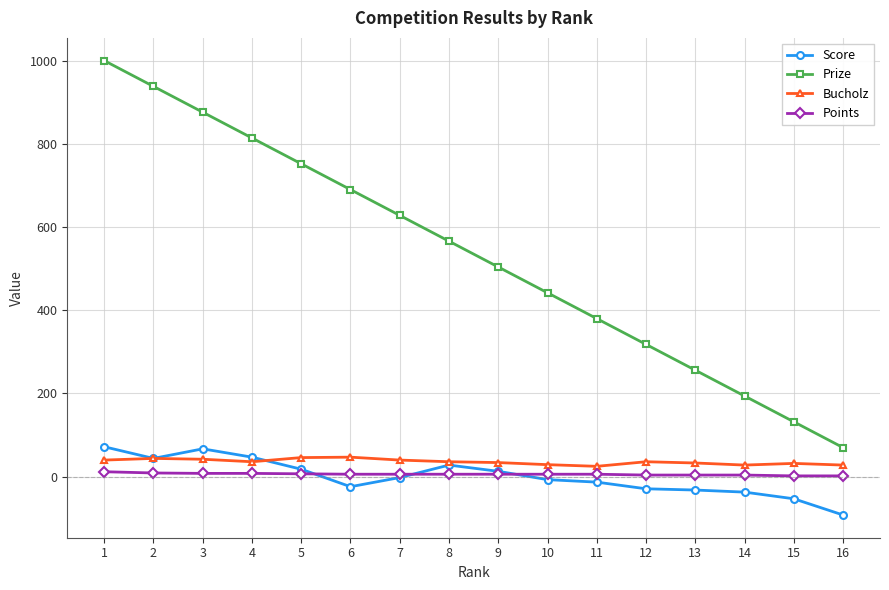

What is the sum of all Prize values?

8560